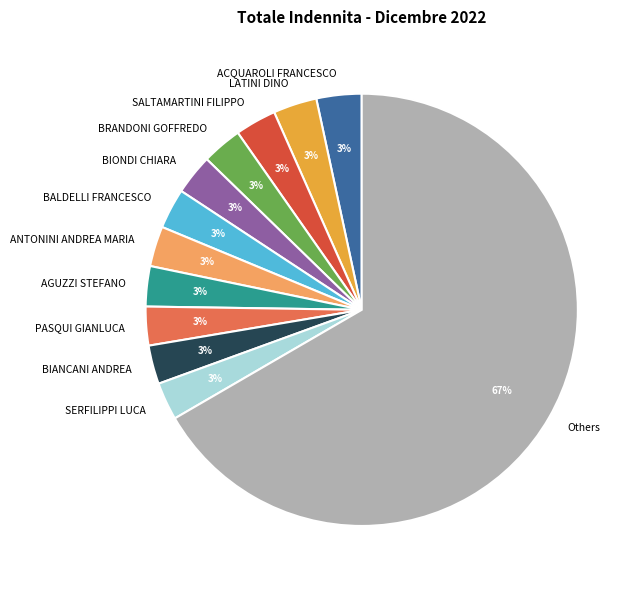

To the nearest percent, what portion does BIANCANI ANDREA represent?

3%